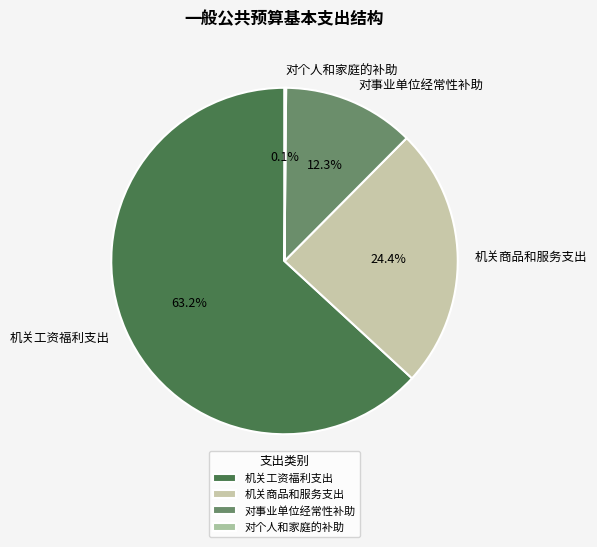

What is the ratio of the value at 机关工资福利支出 to the value at 对事业单位经常性补助?

5.1